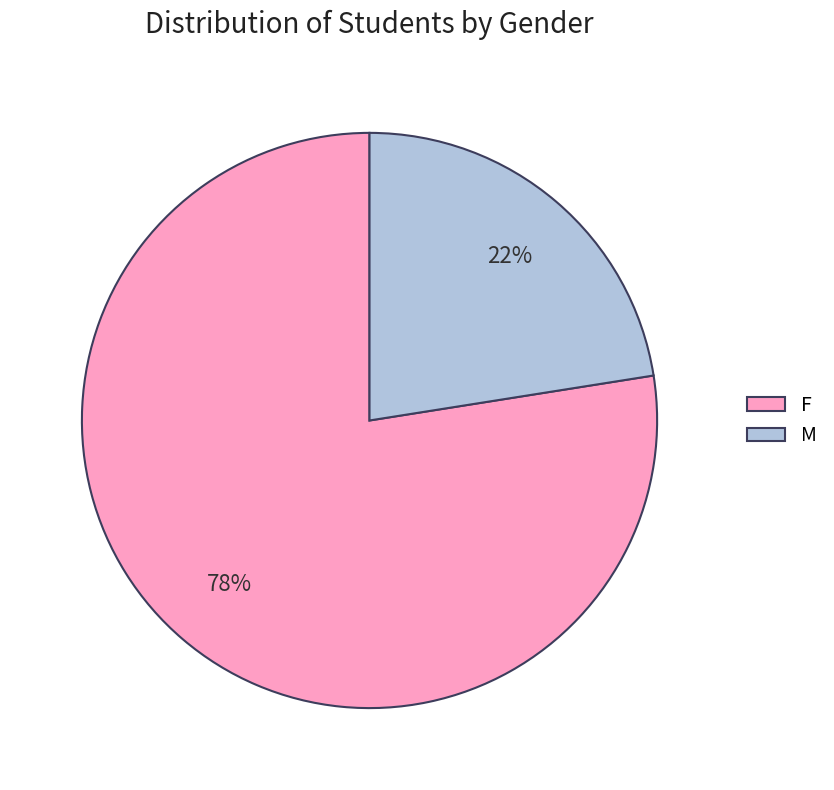

Count the number of slices in the pie.

2